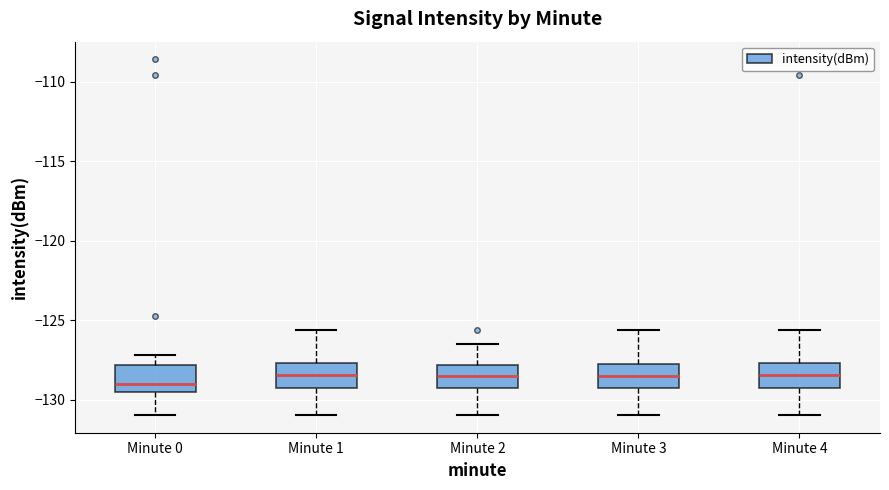

Reading left to right, read every box against the y-axis: the position of its median line, the range the box covers, and the ends of its whiskers. The values are not printed on the chart, so give them approximately, as read against the axis.

Minute 0: median -129.0, box -129.5 to -128.0, whiskers -131.0 to -127.0
Minute 1: median -128.5, box -129.5 to -127.5, whiskers -131.0 to -125.5
Minute 2: median -128.5, box -129.5 to -128.0, whiskers -131.0 to -126.5
Minute 3: median -128.5, box -129.5 to -128.0, whiskers -131.0 to -125.5
Minute 4: median -128.5, box -129.5 to -127.5, whiskers -131.0 to -125.5